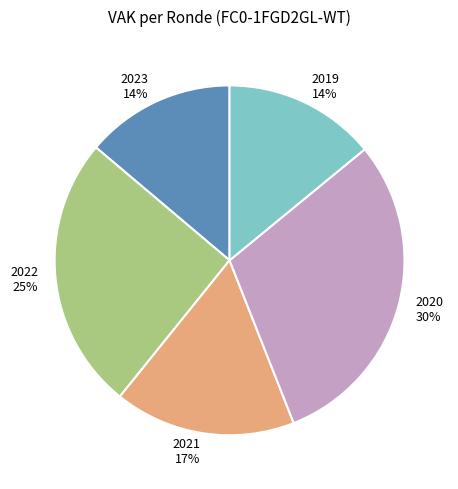

To the nearest percent, what is the difference between the largest and smallest slice percentages?

16%